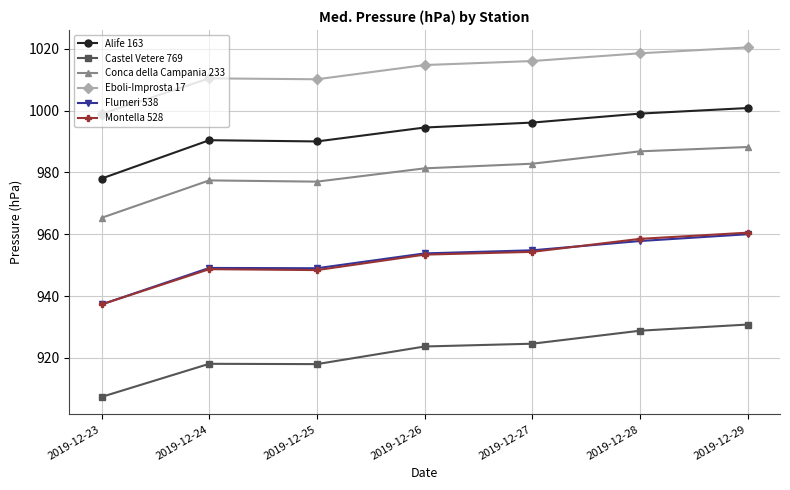

What is the average value of the Montella 528 series?

951.6